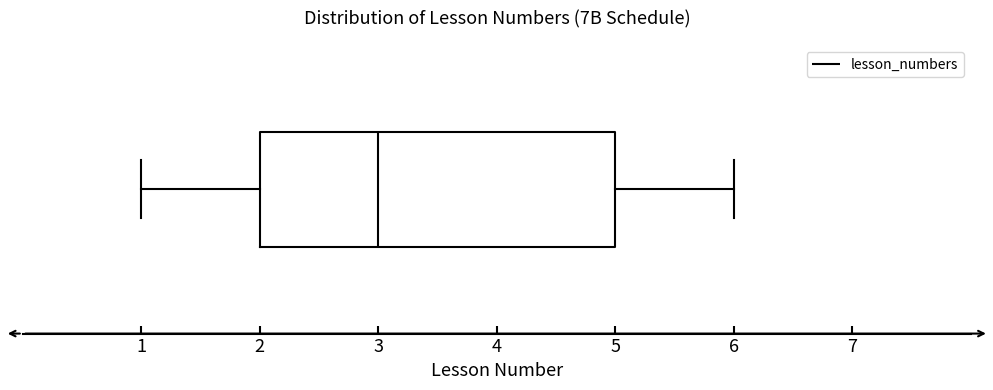

Transcribe this box plot: give where the median line is, the range the box spans, and where the two whiskers end, as read against the x-axis. The values are not printed on the chart, so give them approximately, as read against the axis.

median 3, box 2 to 5, whiskers 1 to 6